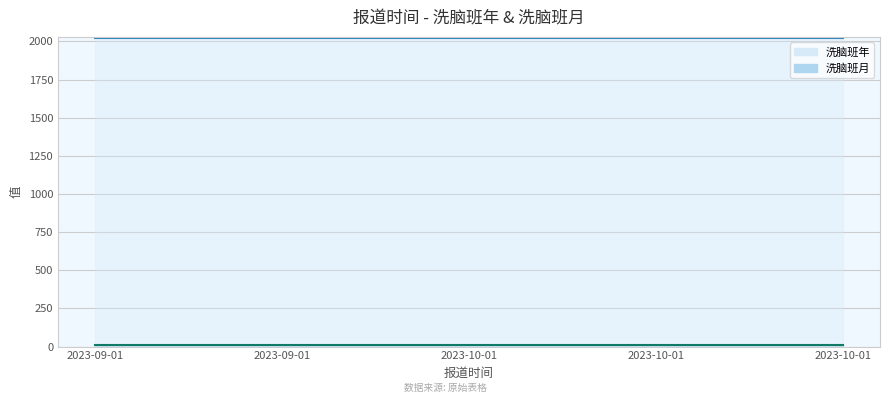

True or false: 洗脑班月 has more than 0 interior local peaks.

False